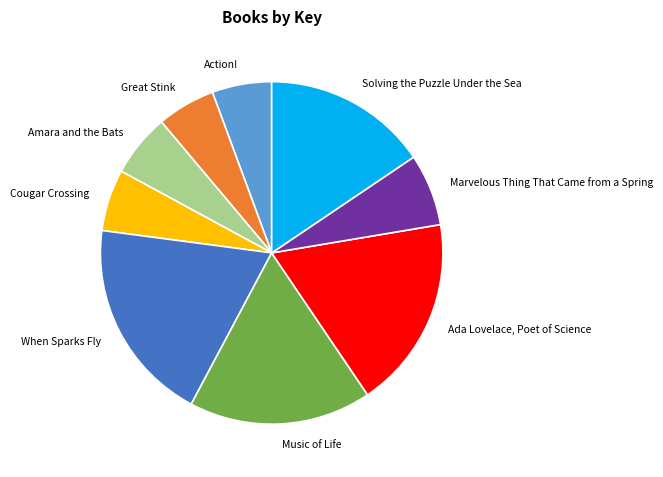

Count the number of slices in the pie.

9